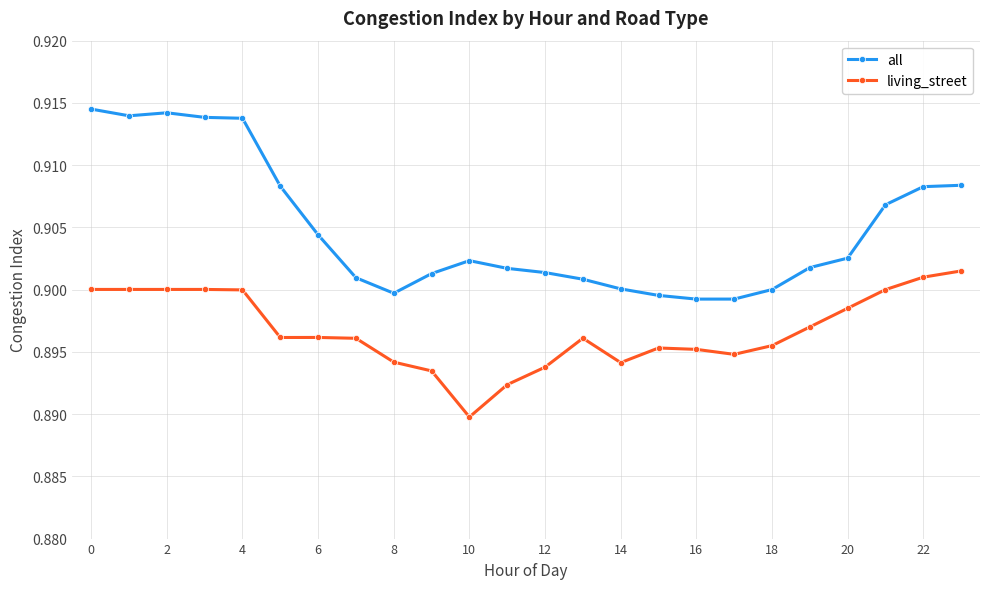

At how many categories does at least one series exceed 0?

24